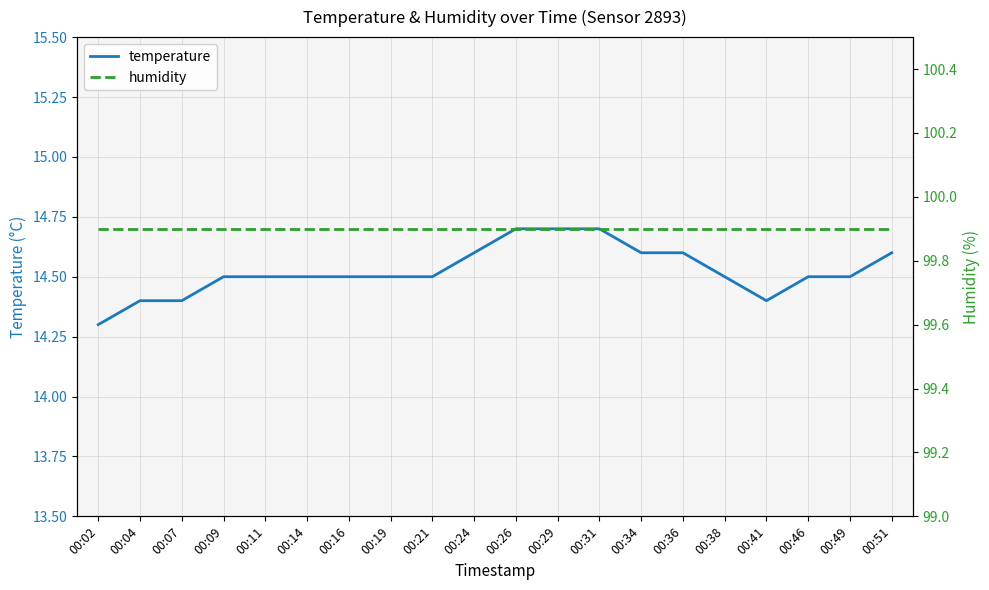

What is the value of the temperature point at the 3rd from the left?

14.4